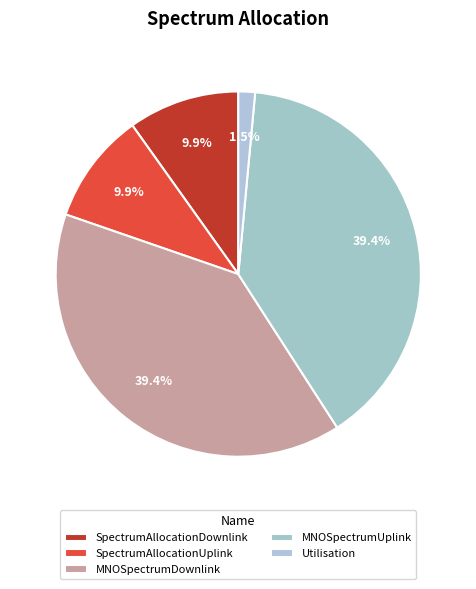

True or false: MNOSpectrumDownlink accounts for 39% of the total.

True